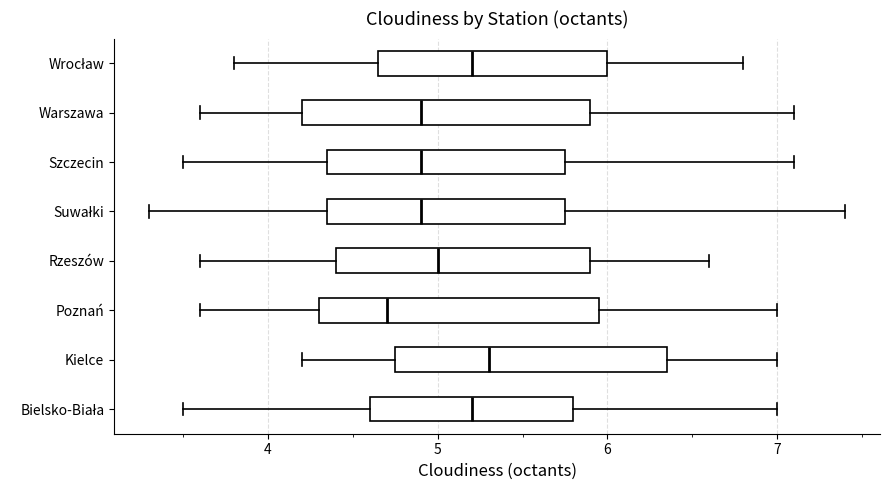

Reading bottom to top, transcribe this box plot: for each box, give where its median line is, the range the box spans, and where its two whiskers end, as read against the x-axis. The values are not printed on the chart, so give them approximately, as read against the axis.

Bielsko-Biała: median 5.2, box 4.6 to 5.8, whiskers 3.5 to 7.0
Kielce: median 5.3, box 4.8 to 6.4, whiskers 4.2 to 7.0
Poznań: median 4.7, box 4.3 to 6.0, whiskers 3.6 to 7.0
Rzeszów: median 5.0, box 4.4 to 5.9, whiskers 3.6 to 6.6
Suwałki: median 4.9, box 4.4 to 5.8, whiskers 3.3 to 7.4
Szczecin: median 4.9, box 4.4 to 5.8, whiskers 3.5 to 7.1
Warszawa: median 4.9, box 4.2 to 5.9, whiskers 3.6 to 7.1
Wrocław: median 5.2, box 4.7 to 6.0, whiskers 3.8 to 6.8